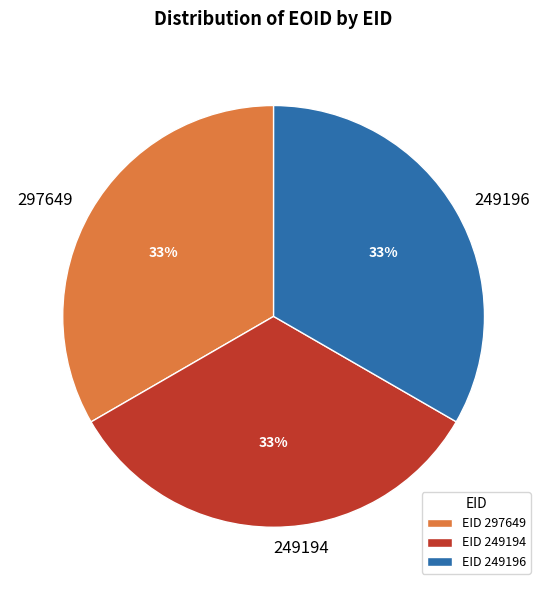

To the nearest percent, what is the combined percentage of 249194 and 249196?

67%